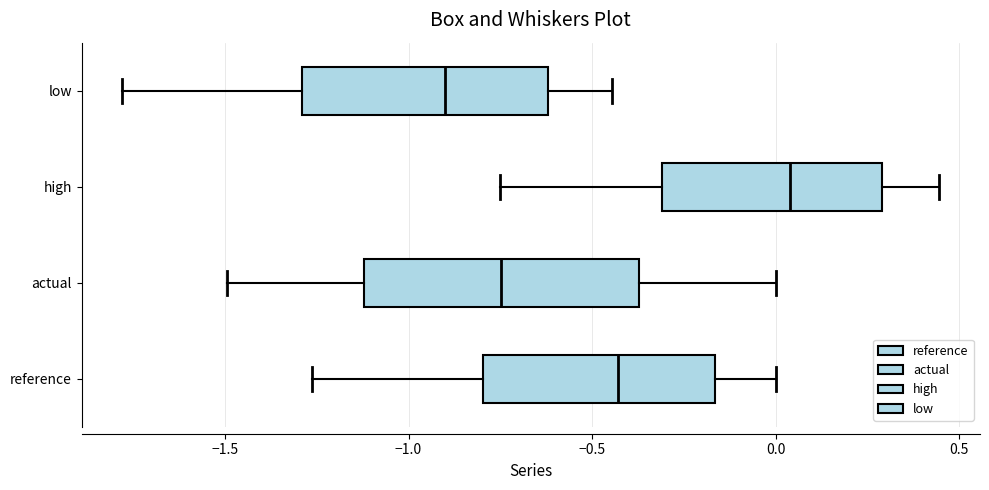

Which box is the widest, from its left edge to its right edge?

actual